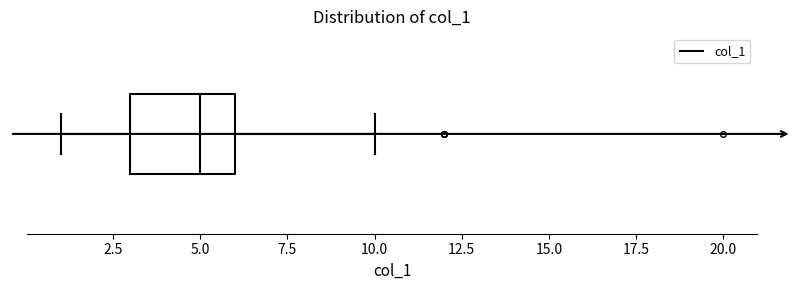

Where is the right edge of the box on the x-axis? The values are not printed on the chart, so give them approximately, as read against the axis.

6